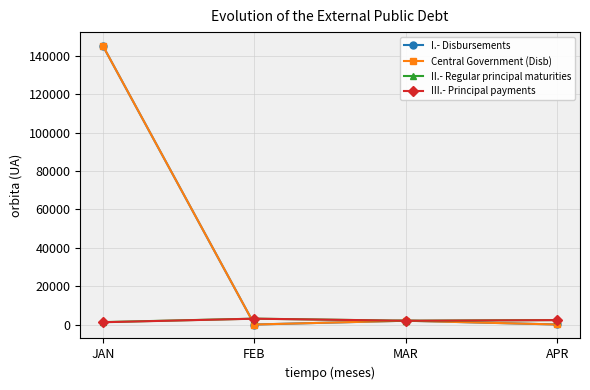

Which series has the largest total across all categories?

I.- Disbursements